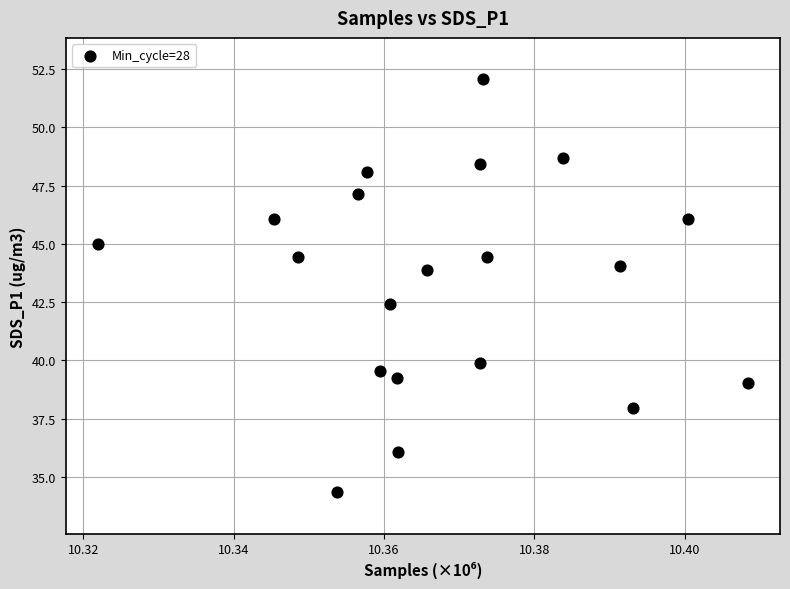

What Y value in the scatter plot is closest to 43?

42.4